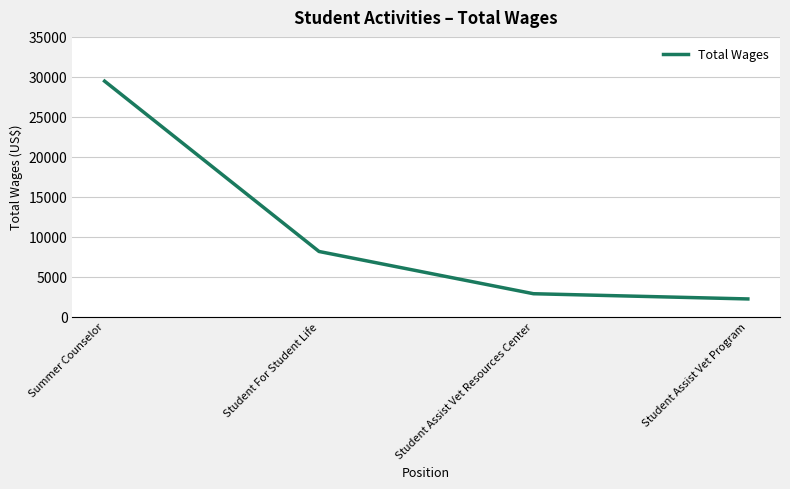

What is the greatest value displayed?

29461